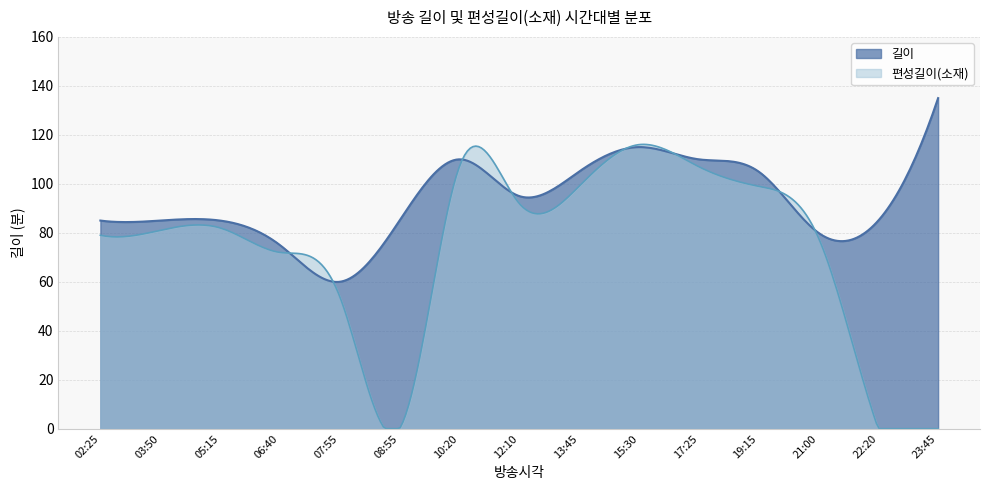

At which category is the sum across all series the highest?

15:30